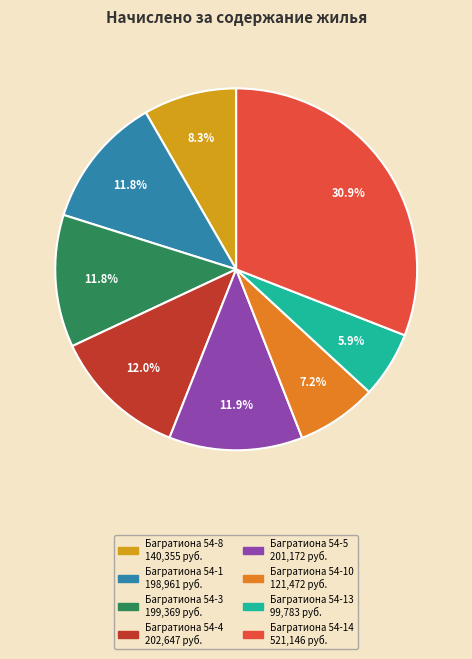

Is there a majority slice in this chart?

No